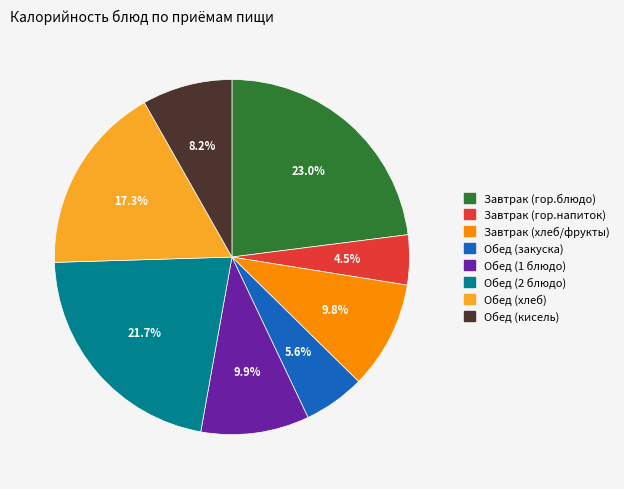

Count the number of slices in the pie.

8